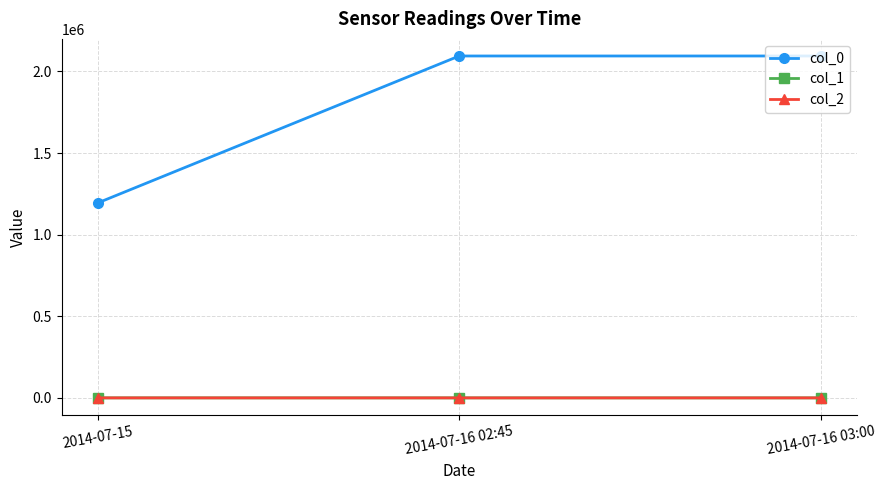

What position from the right is 2014-07-16 03:00?

1